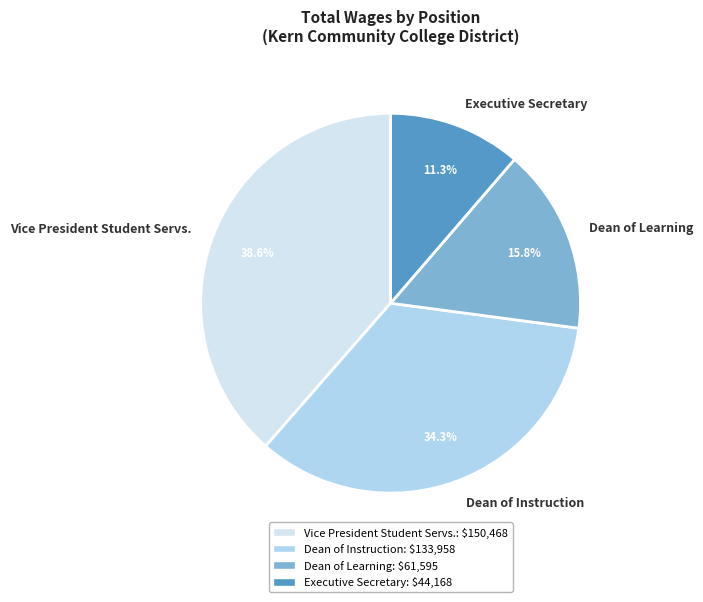

True or false: Dean of Learning accounts for 28% of the total.

False